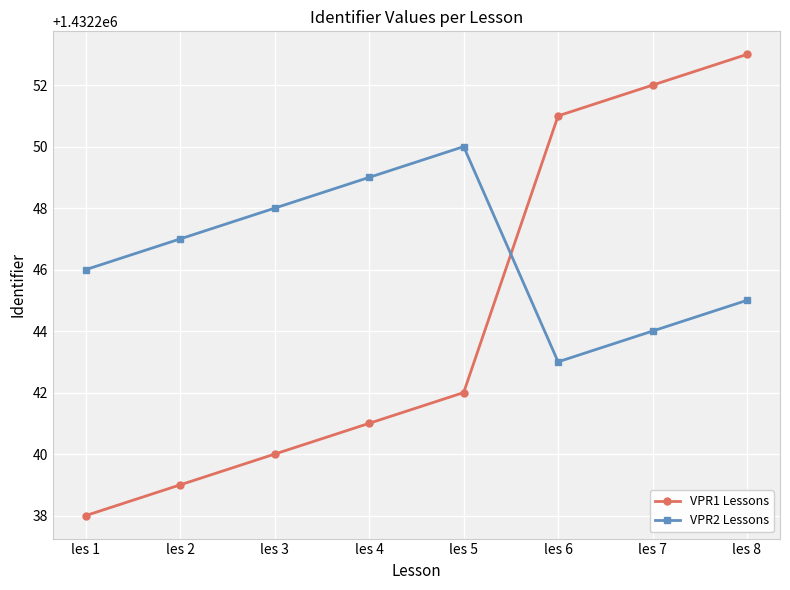

The VPR2 Lessons series shows 2166388 at les 5. True or false?

False